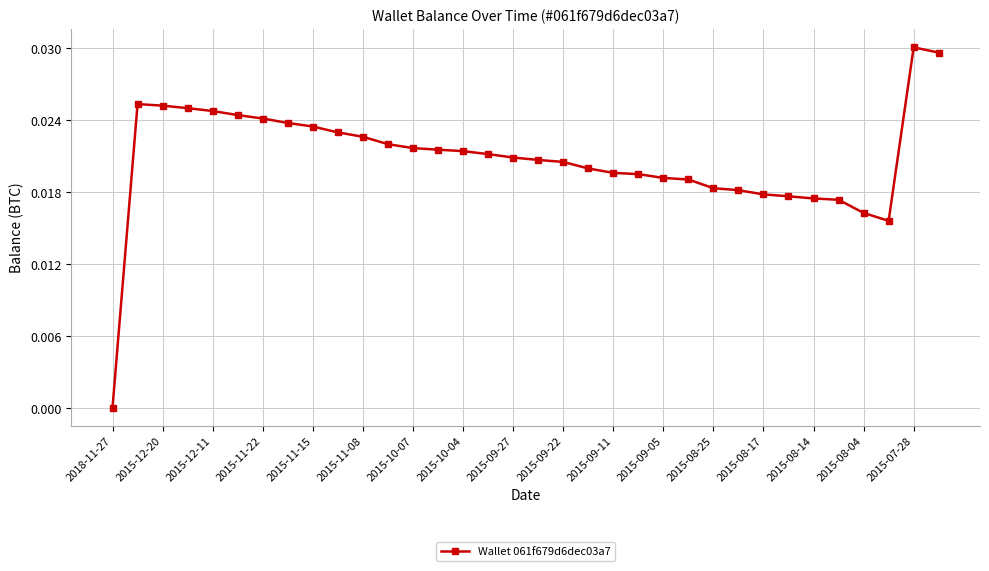

True or false: the data has more than 1 interior local peaks.

True